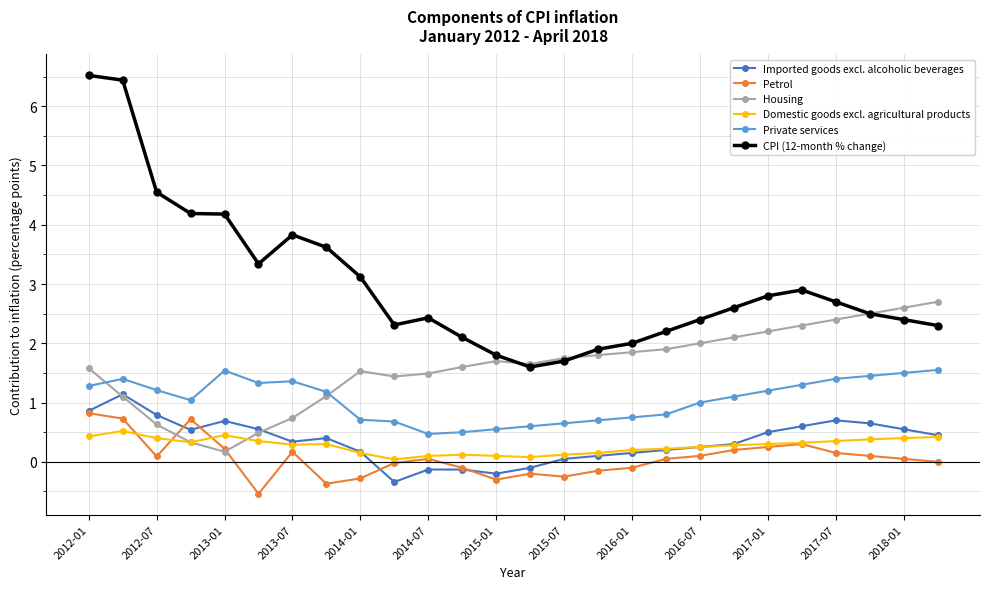

True or false: Petrol and Private services intersect in this chart.

False